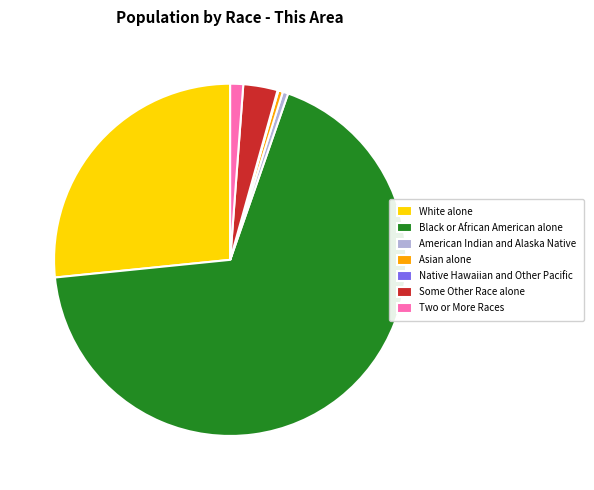

Is it true that Two or More Races is 11% of the pie?

False